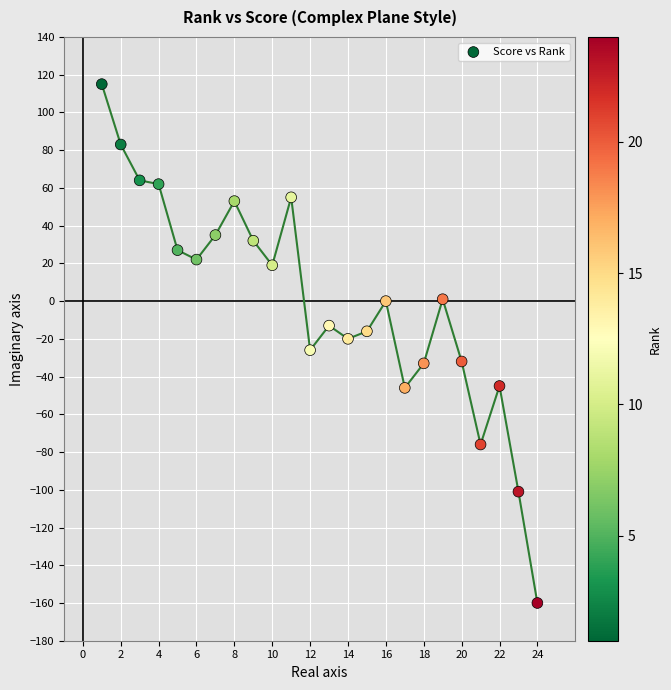

What is the range of X values (max minus min)?

23